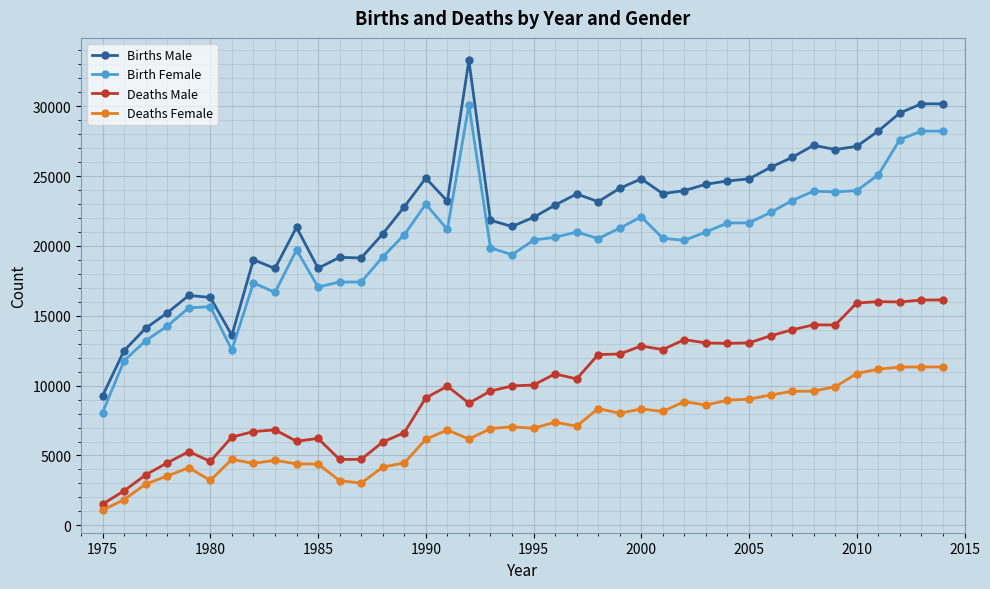

True or false: Deaths Female has more than 1 points higher than both neighbors.

True